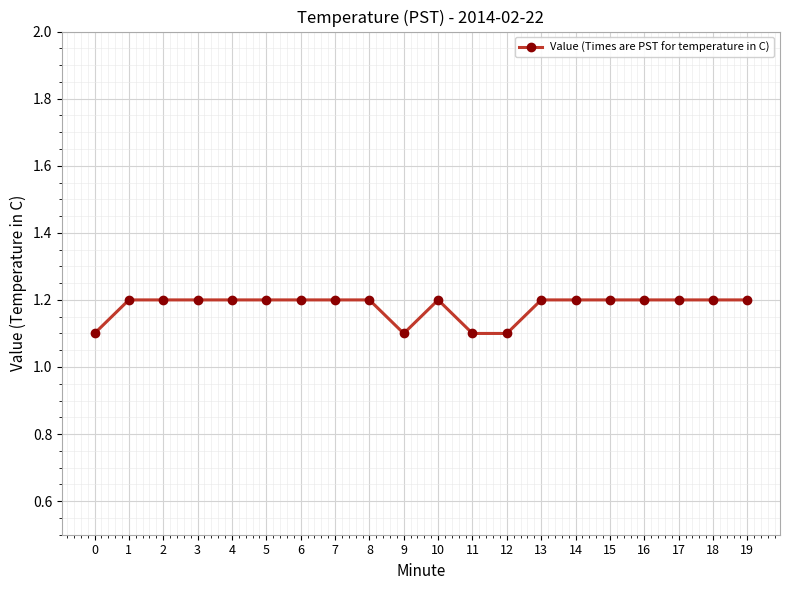

Which has a higher value, 18 or 9?

18